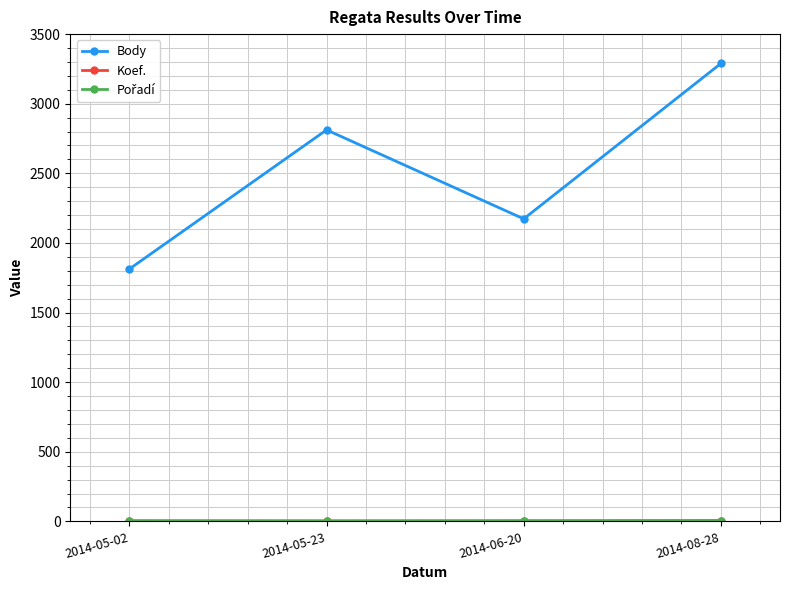

Which series has the largest total across all categories?

Body